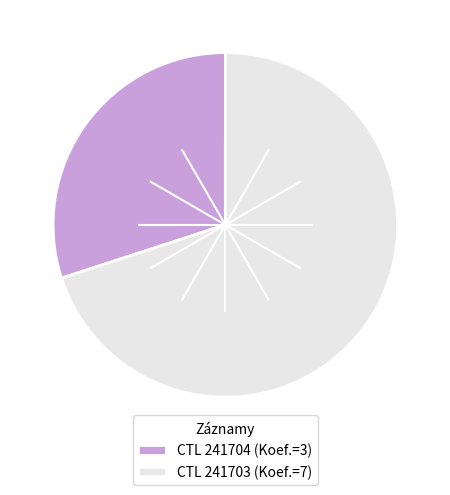

Count the number of slices in the pie.

2